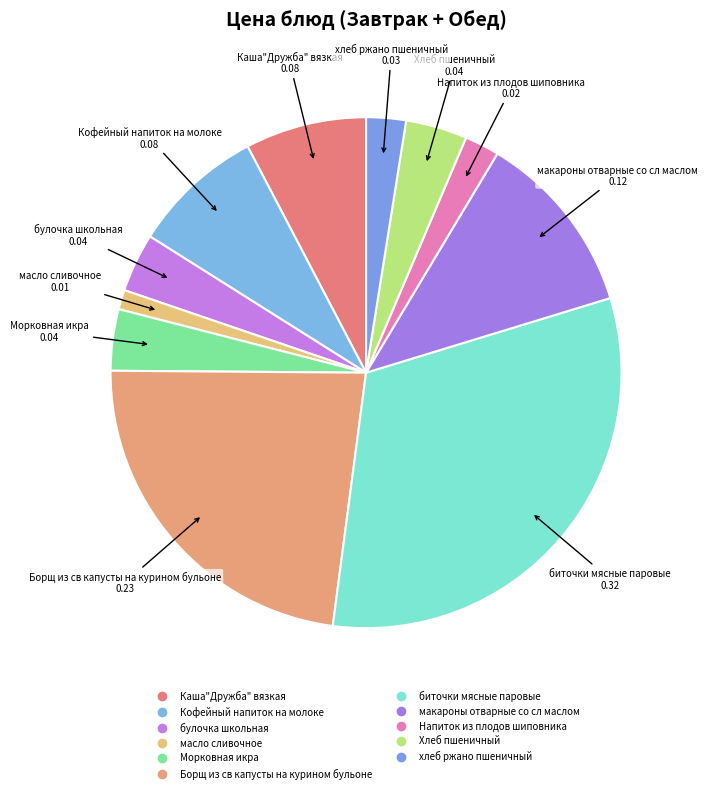

To the nearest percent, what portion does хлеб ржано пшеничный represent?

3%